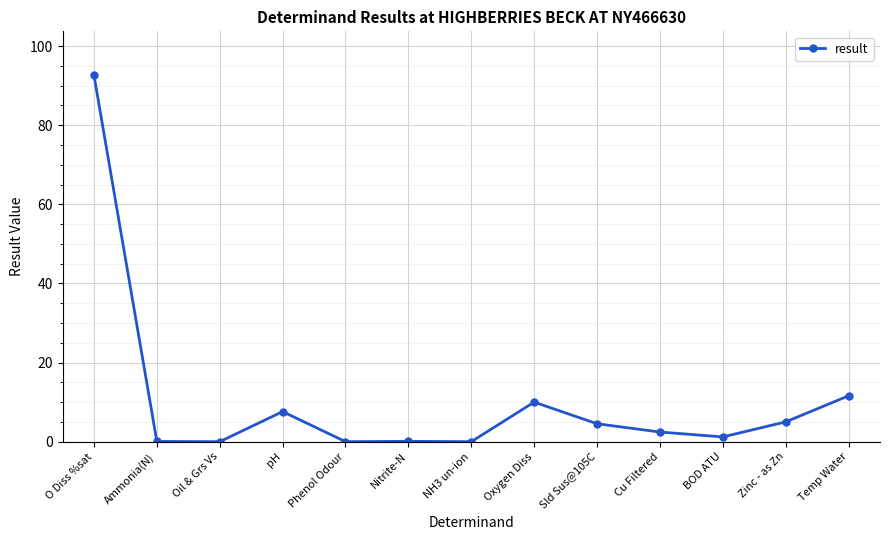

What is the difference between the maximum and minimum values?

92.6